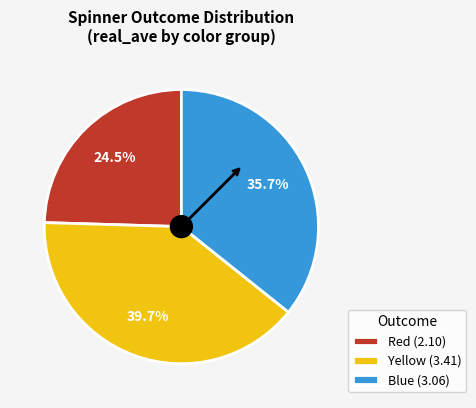

Rank the categories by value from lowest to highest.

Red (2.10), Blue (3.06), Yellow (3.41)